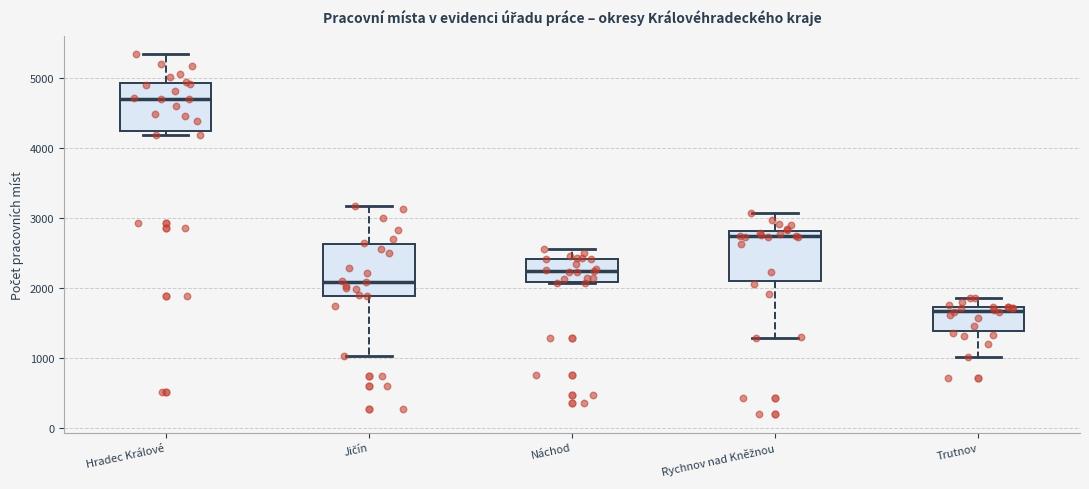

Which box's median line is the highest?

Hradec Králové